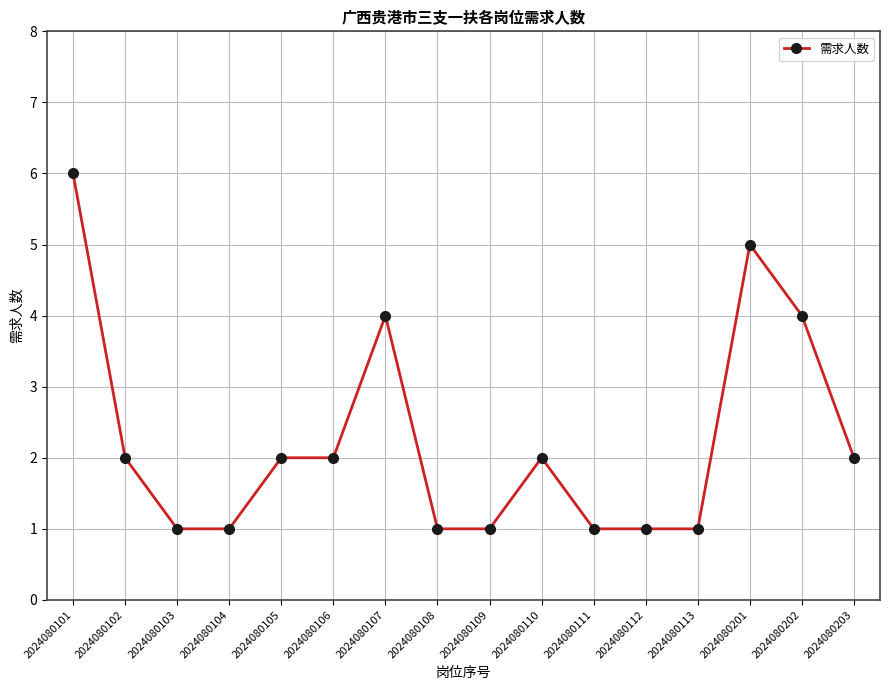

What is the change in value from 2024080104 to 2024080110?

+1